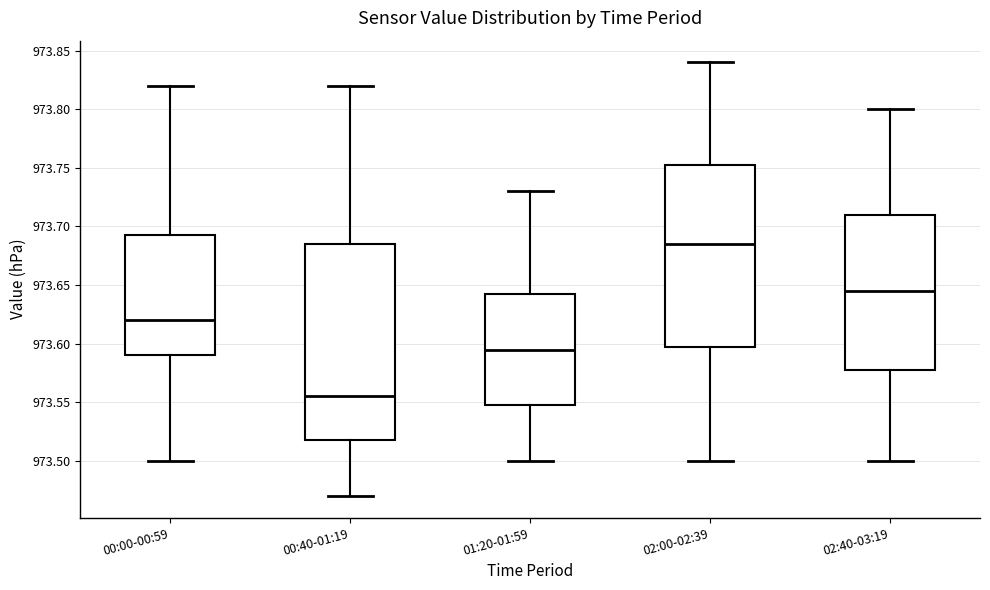

Reading left to right, transcribe this box plot: for each box, give where its median line is, the range the box spans, and where its two whiskers end, as read against the y-axis. The values are not printed on the chart, so give them approximately, as read against the axis.

00:00-00:59: median 973.620, box 973.590 to 973.695, whiskers 973.500 to 973.820
00:40-01:19: median 973.555, box 973.520 to 973.685, whiskers 973.470 to 973.820
01:20-01:59: median 973.595, box 973.550 to 973.645, whiskers 973.500 to 973.730
02:00-02:39: median 973.685, box 973.600 to 973.755, whiskers 973.500 to 973.840
02:40-03:19: median 973.645, box 973.580 to 973.710, whiskers 973.500 to 973.800